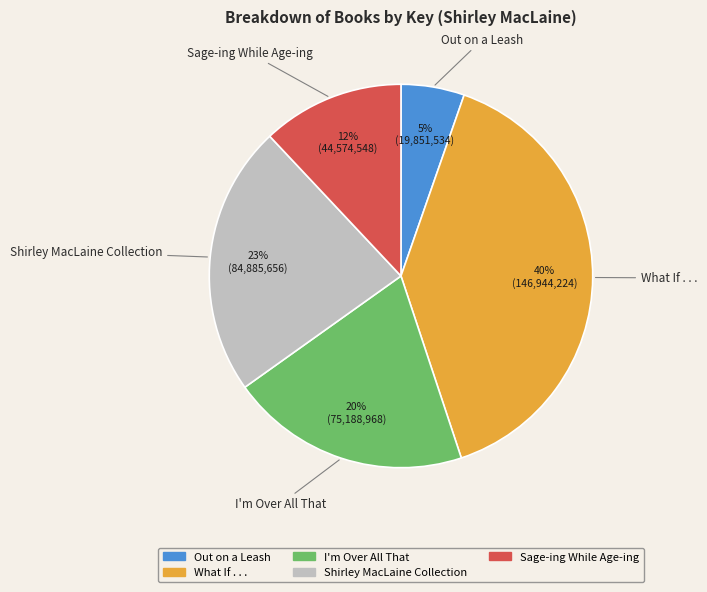

Rank the categories by value from lowest to highest.

Out on a Leash, Sage-ing While Age-ing, I'm Over All That, Shirley MacLaine Collection, What If . . .